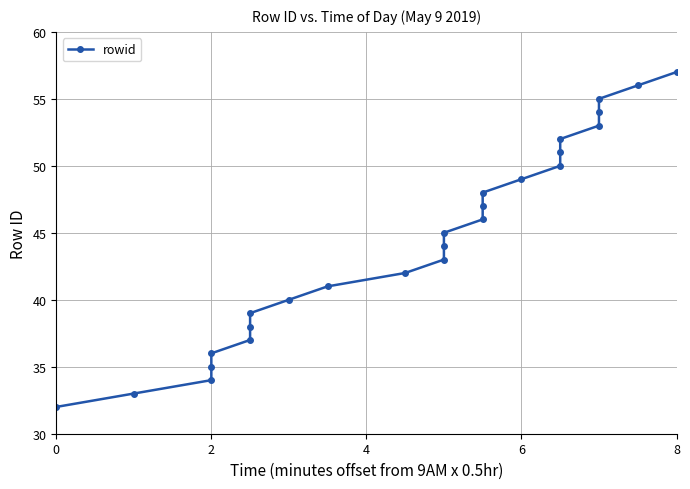

Count the number of categories in the chart.

26